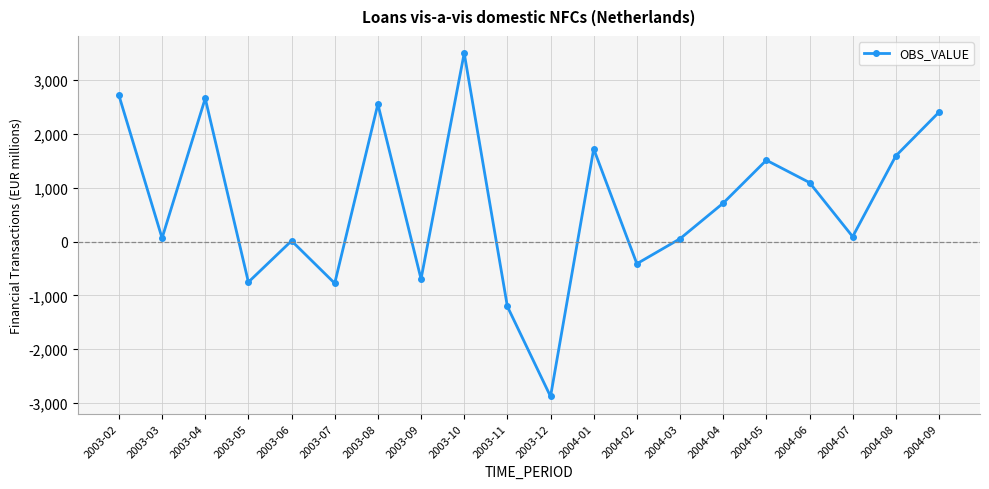

What is the change in value from 2003-08 to 2003-12?

-5433.7